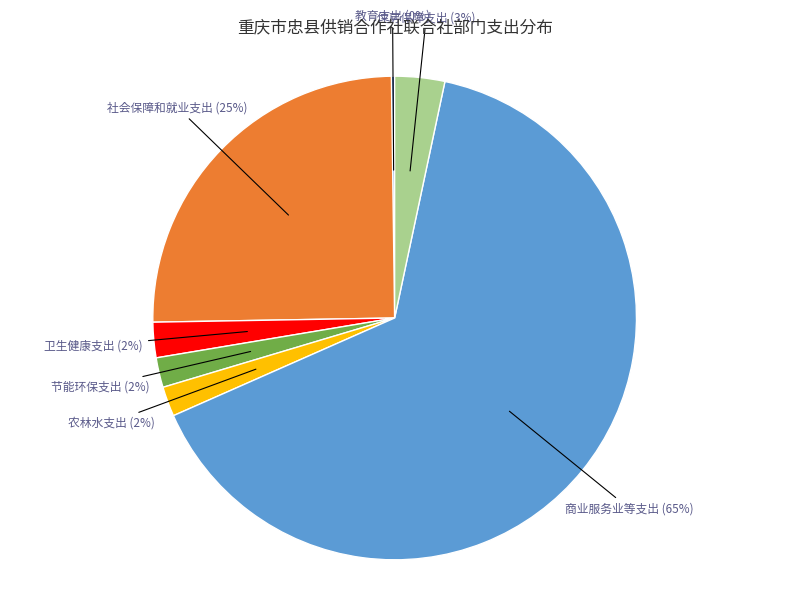

Is there any slice that represents more than half of the pie?

Yes